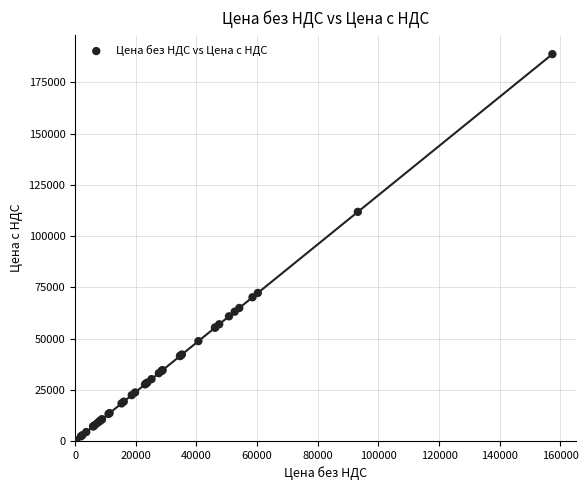

What Y value in the scatter plot is closest to 94547?

111841.9